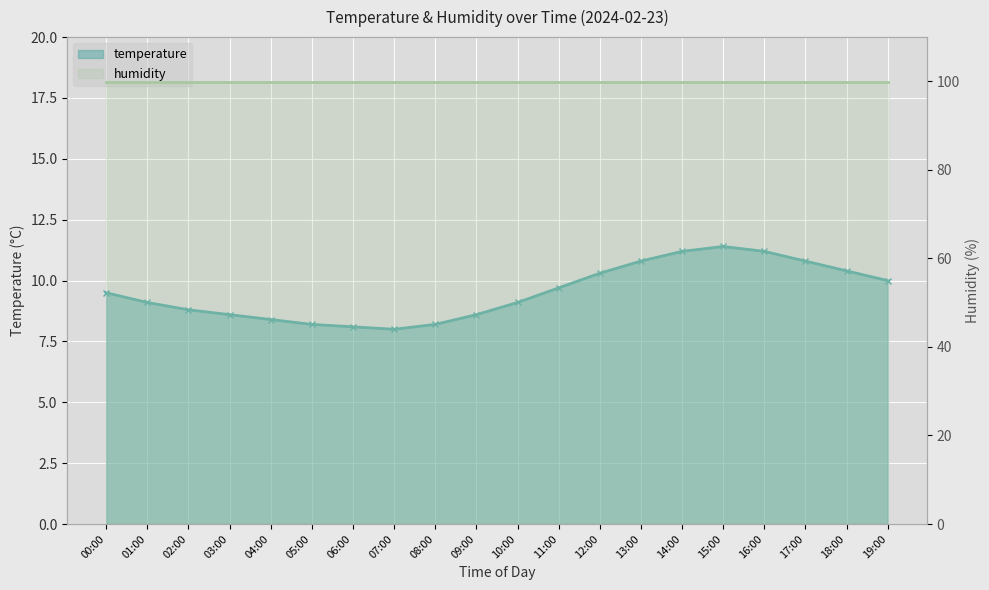

True or false: the data shows 4.9 at 06:00.

False